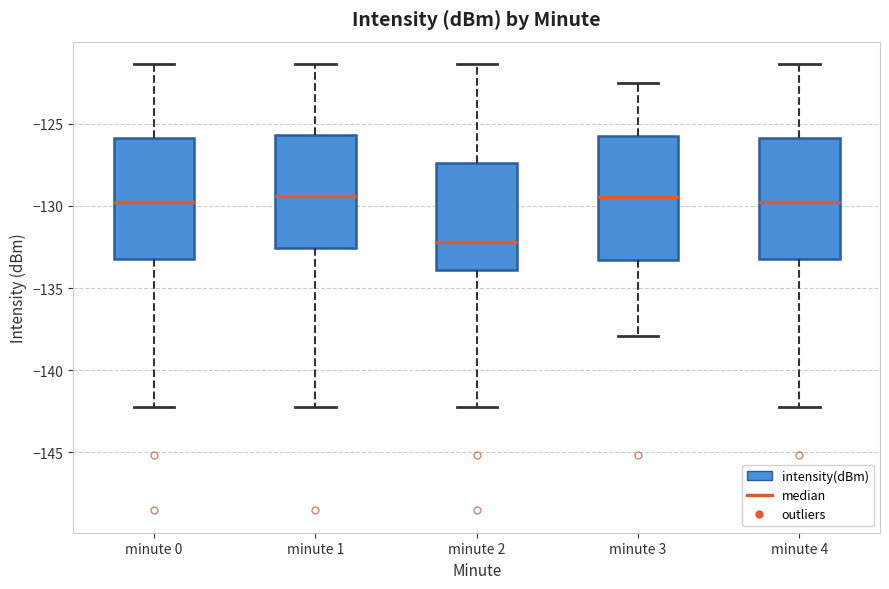

Reading left to right, transcribe this box plot: for each box, give where its median line is, the range the box spans, and where its two whiskers end, as read against the y-axis. The values are not printed on the chart, so give them approximately, as read against the axis.

minute 0: median -130.0, box -133.5 to -126.0, whiskers -142.0 to -121.5
minute 1: median -129.5, box -132.5 to -125.5, whiskers -142.0 to -121.5
minute 2: median -132.0, box -134.0 to -127.5, whiskers -142.0 to -121.5
minute 3: median -129.5, box -133.5 to -125.5, whiskers -138.0 to -122.5
minute 4: median -130.0, box -133.5 to -126.0, whiskers -142.0 to -121.5